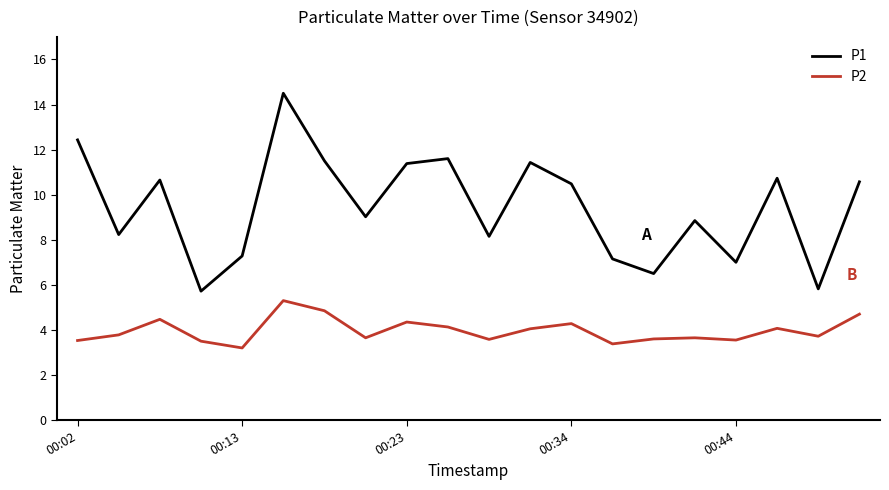

What is the smallest value displayed?

3.2